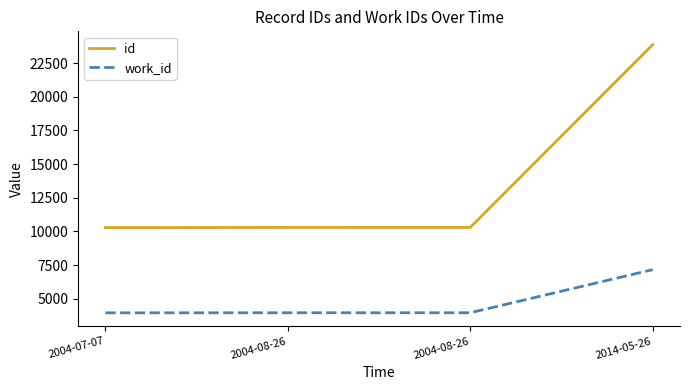

How many lines are shown in the chart?

2